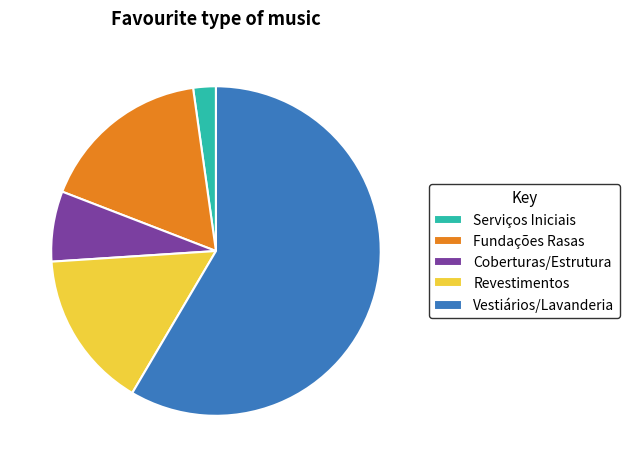

What is the ratio of the value at Fundações Rasas to the value at Coberturas/Estrutura?

2.5